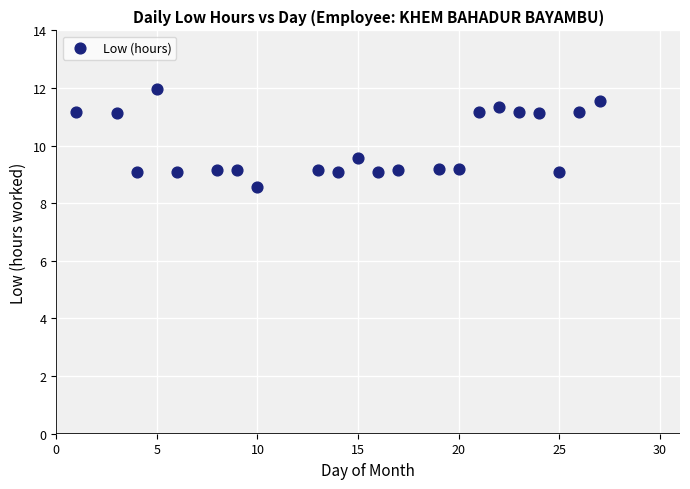

What is the range of X values (max minus min)?

26.0